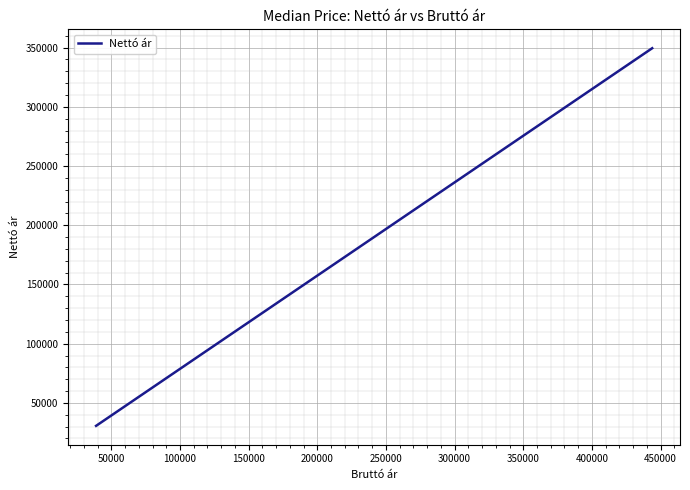

Reading right to left, extract all data points from this chart.

349527.6	336141.7	186535.4	186535.4	170000.0	170000.0	140078.7	129842.5	110944.9	99921.3	93622.1	86535.4	73149.6	73149.6	66850.4	65275.6	56614.2	36141.7	32992.1	30629.9